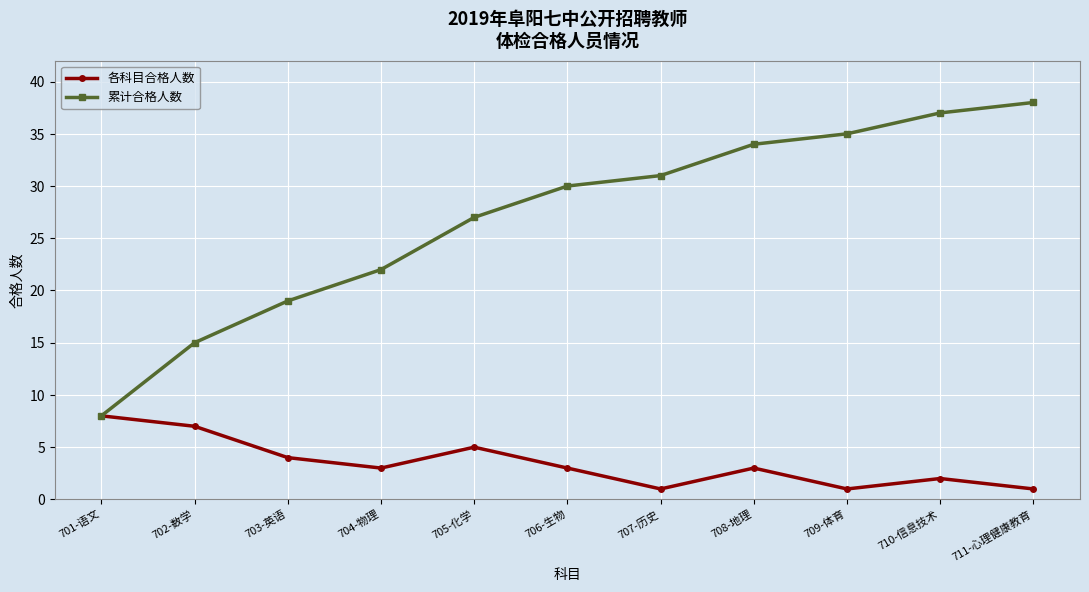

What is the sum of the 累计合格人数 values at 707-历史 and 704-物理?

53